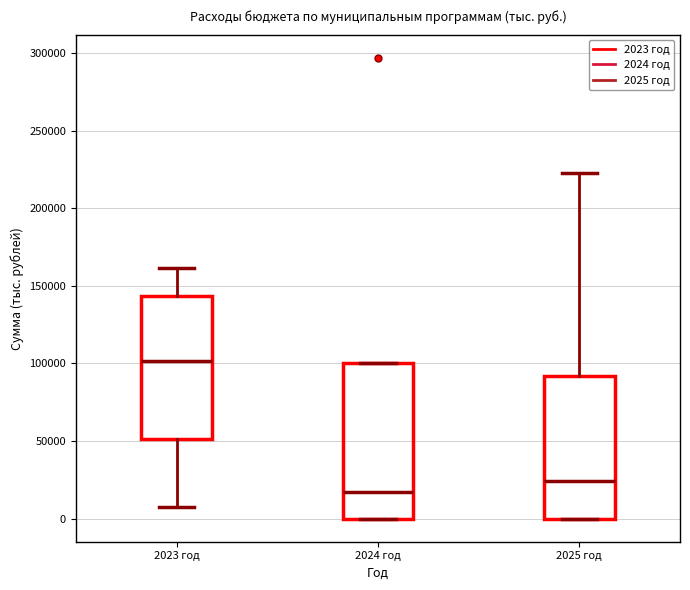

Which box is the tallest, from its lower edge to its upper edge?

2024 год